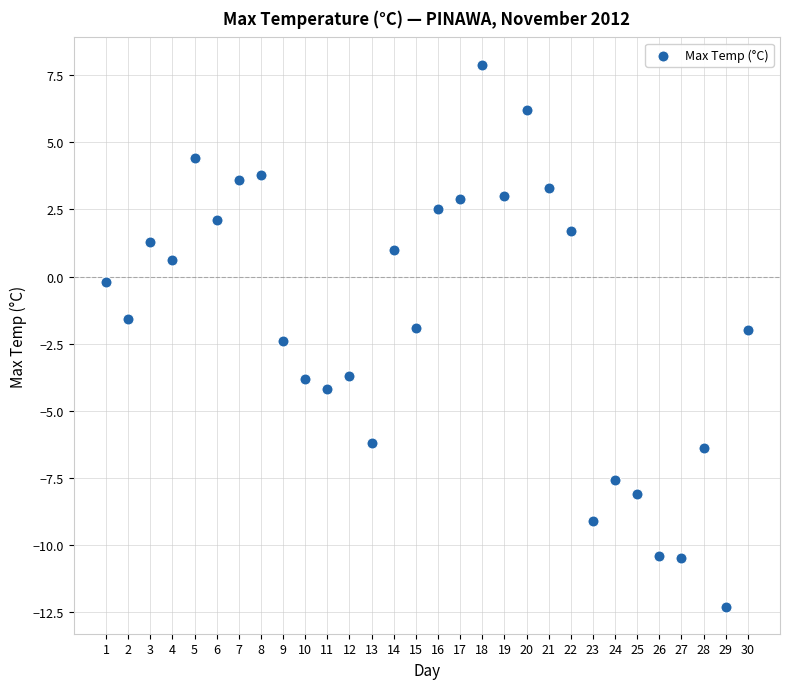

What is the range of Y values (max minus min)?

20.2